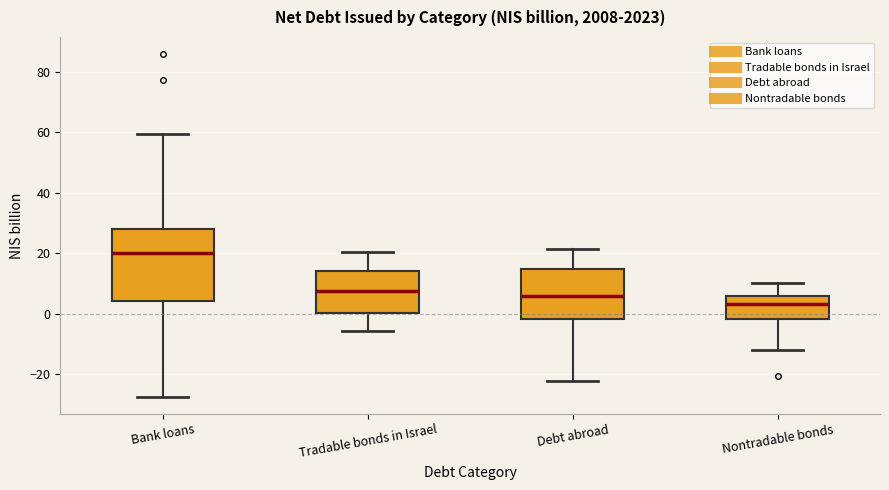

Reading left to right, transcribe this box plot: for each box, give where its median line is, the range the box spans, and where its two whiskers end, as read against the y-axis. The values are not printed on the chart, so give them approximately, as read against the axis.

Bank loans: median 20, box 4 to 28, whiskers -28 to 60
Tradable bonds in Israel: median 8, box 0 to 14, whiskers -6 to 20
Debt abroad: median 6, box -2 to 14, whiskers -22 to 22
Nontradable bonds: median 4, box -2 to 6, whiskers -12 to 10